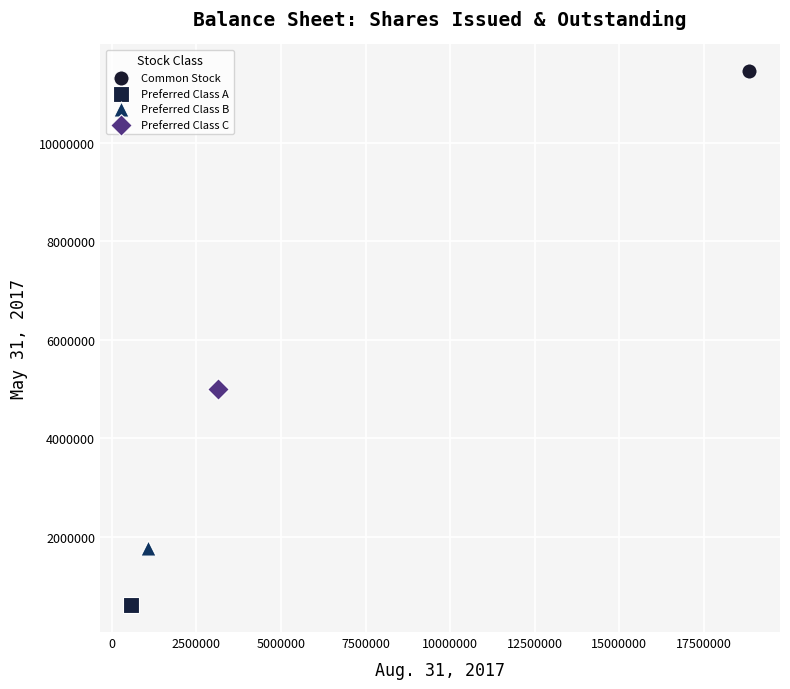

Which series reaches the maximum Y coordinate?

Common Stock